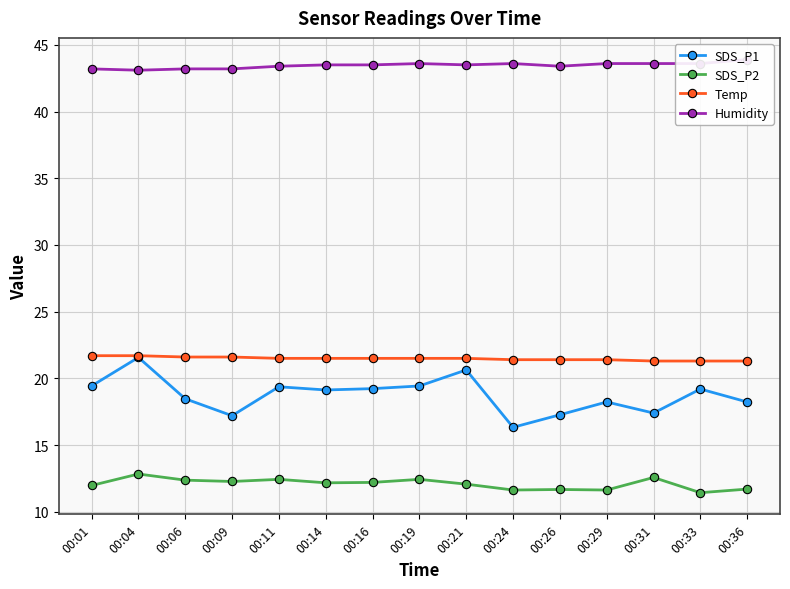

At which category is the sum across all series the highest?

00:04